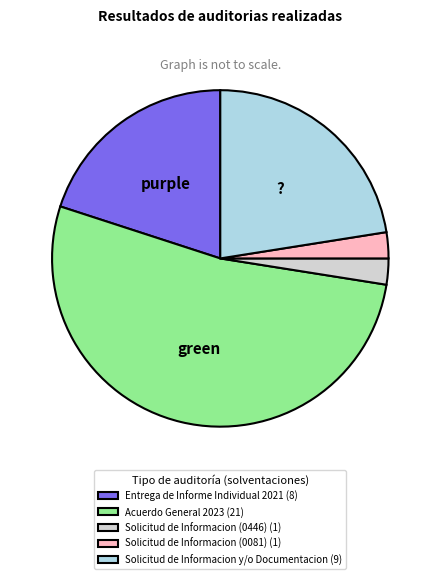

What is the ratio of the value at Entrega de Informe Individual 2021 (8) to the value at Solicitud de Informacion y/o Documentacion (9)?

0.9